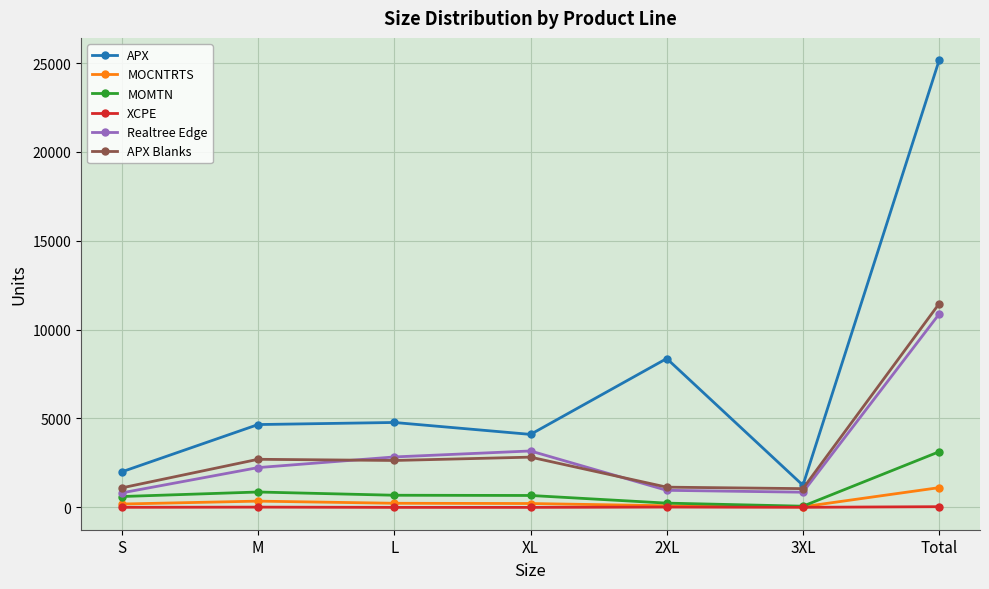

What is the value of the APX point at the 7th from the left?

25155